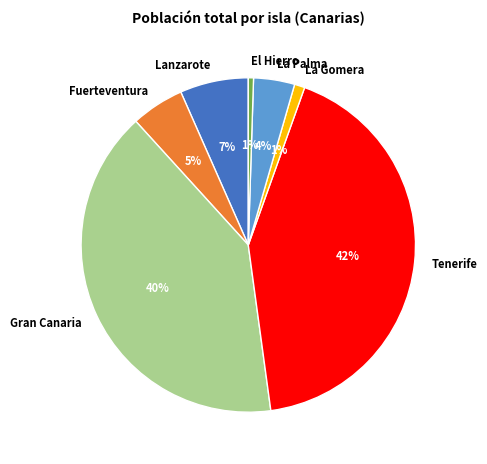

Count the number of slices in the pie.

7